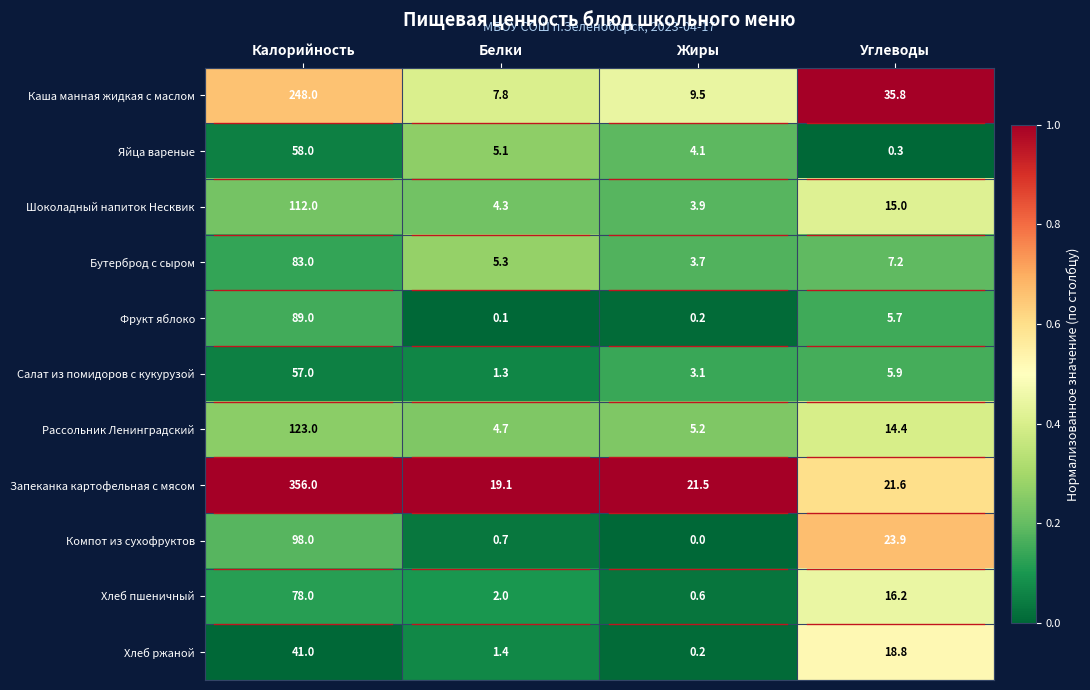

At which label is Салат из помидоров с кукурузой closest to 29?

Углеводы